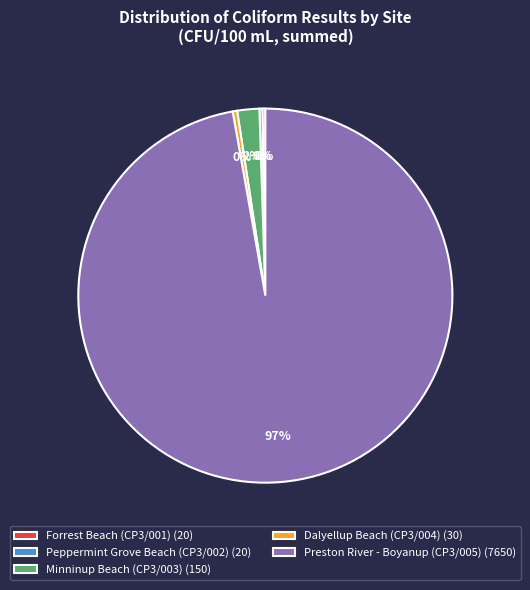

To the nearest percent, what portion does Minninup Beach (CP3/003) (150) represent?

2%